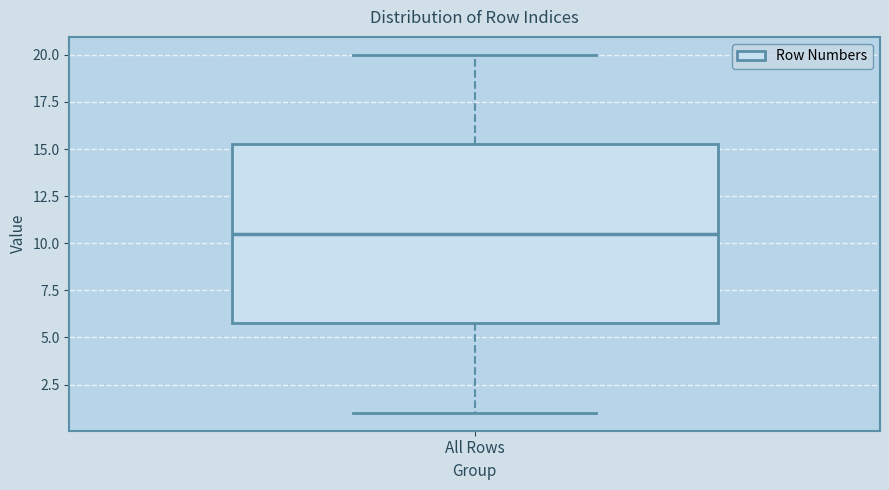

Where does the upper whisker of the box for All Rows end on the y-axis? The values are not printed on the chart, so give them approximately, as read against the axis.

20.0